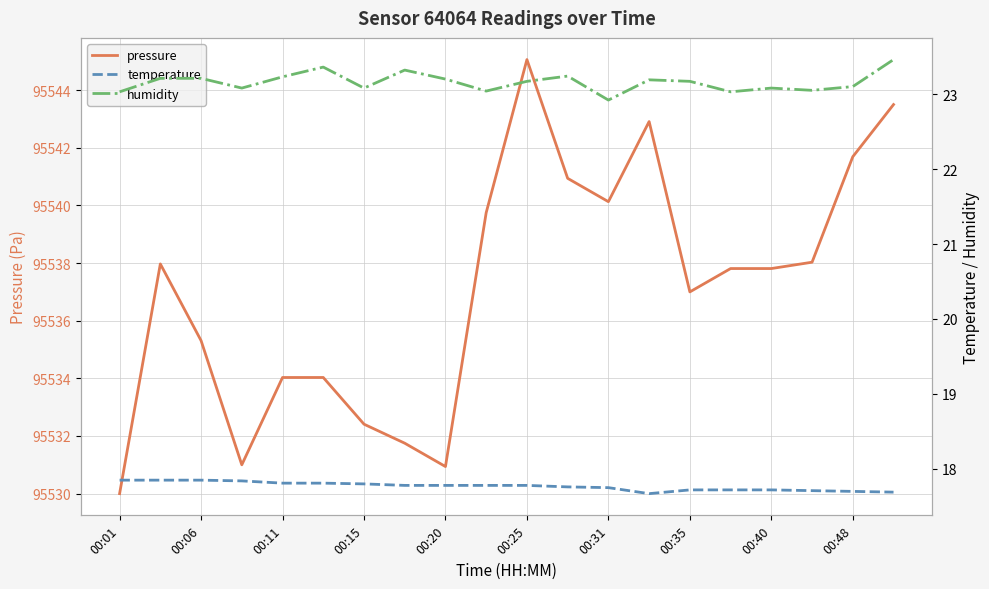

True or false: humidity and pressure intersect in this chart.

False